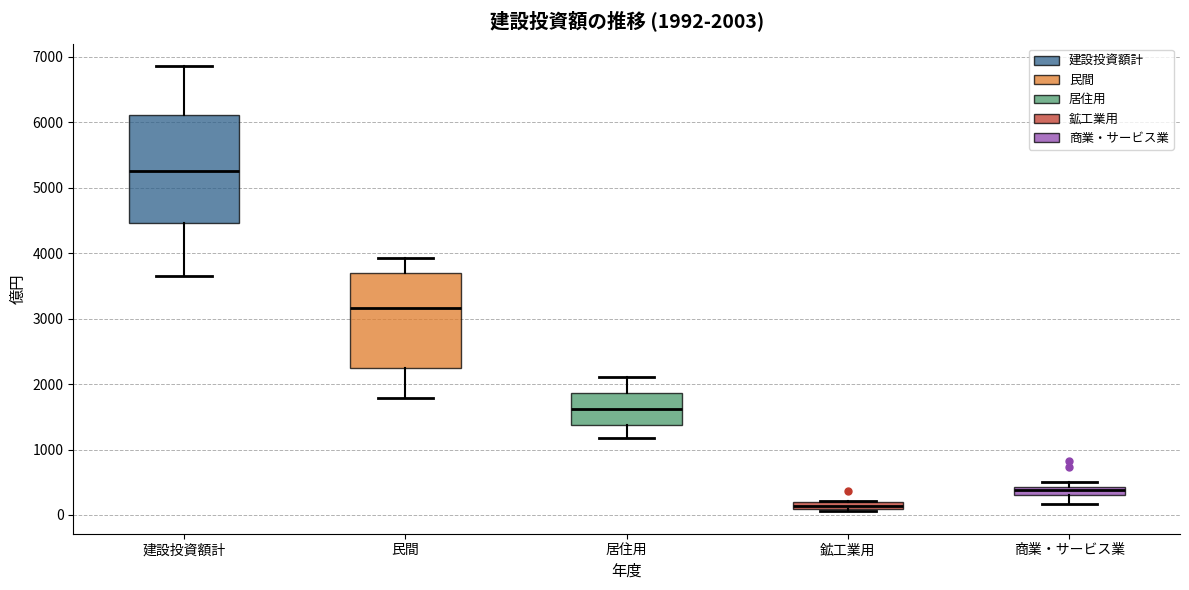

Which box's median line is the highest?

建設投資額計